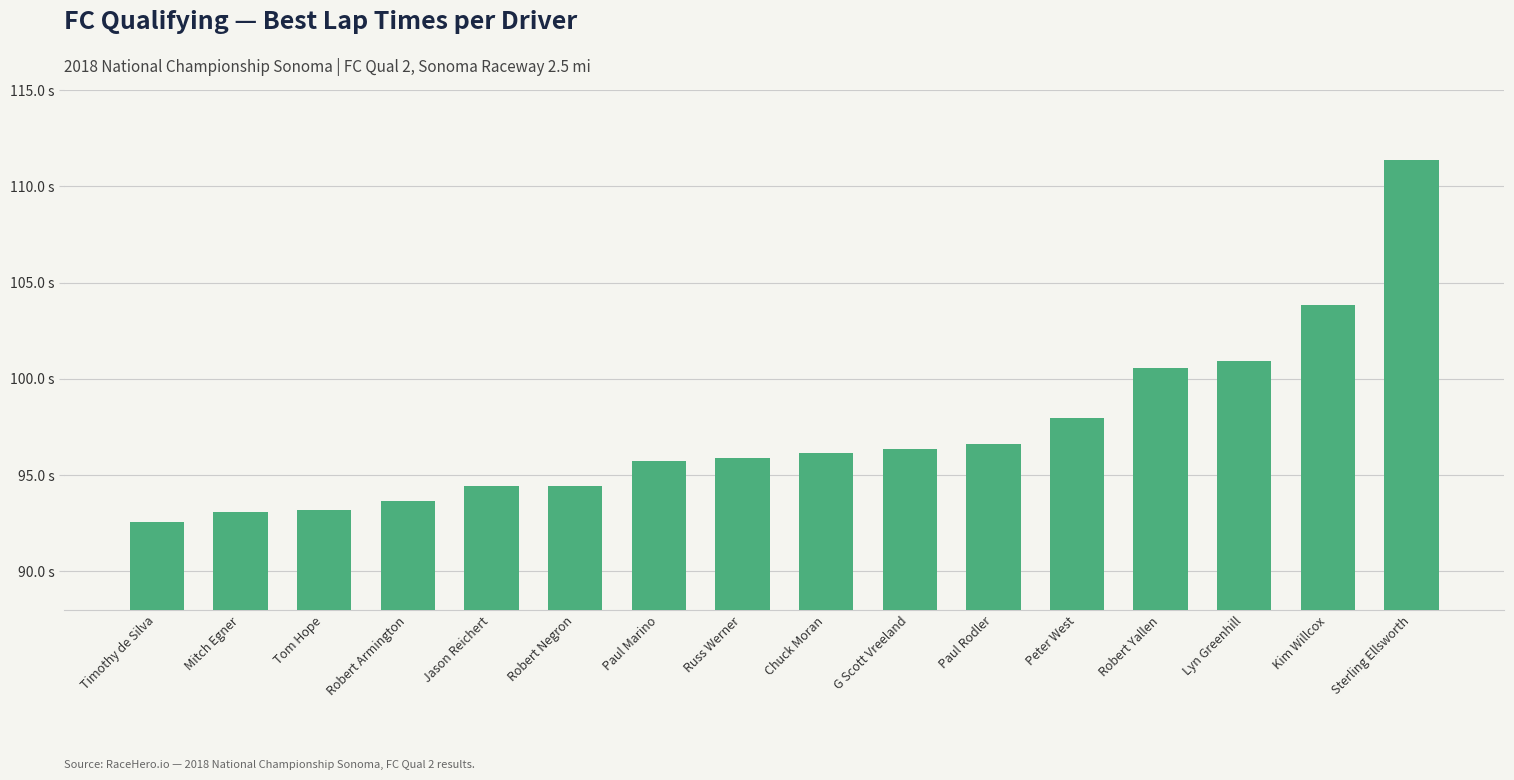

Are the bars horizontal?

No